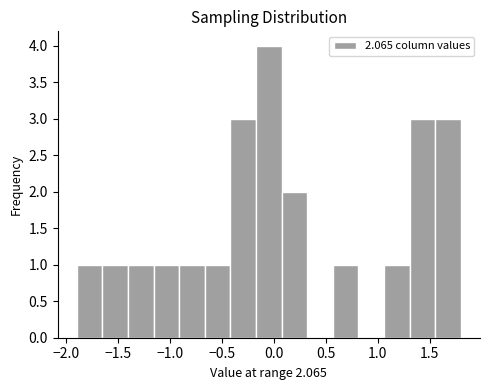

Which range on the x-axis has the tallest bar?

-0.15 to 0.05